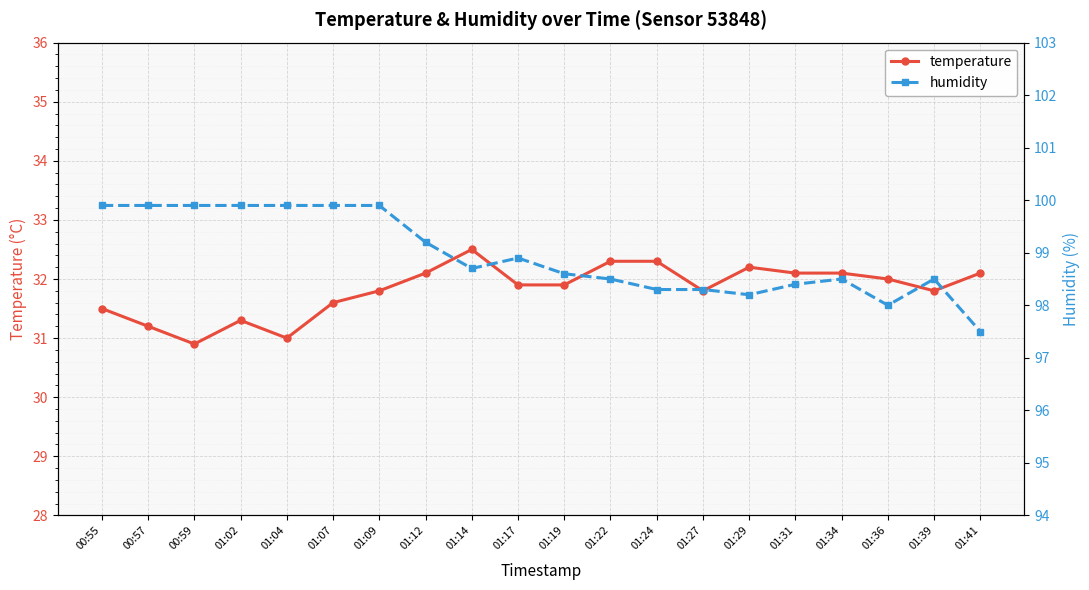

Reading left to right, list all the values displayed in this chart.

temperature: 00:55=31.5	00:57=31.2	00:59=30.9	01:02=31.3	01:04=31.0	01:07=31.6	01:09=31.8	01:12=32.1	01:14=32.5	01:17=31.9	01:19=31.9	01:22=32.3	01:24=32.3	01:27=31.8	01:29=32.2	01:31=32.1	01:34=32.1	01:36=32.0	01:39=31.8	01:41=32.1
humidity: 00:55=99.9	00:57=99.9	00:59=99.9	01:02=99.9	01:04=99.9	01:07=99.9	01:09=99.9	01:12=99.2	01:14=98.7	01:17=98.9	01:19=98.6	01:22=98.5	01:24=98.3	01:27=98.3	01:29=98.2	01:31=98.4	01:34=98.5	01:36=98.0	01:39=98.5	01:41=97.5